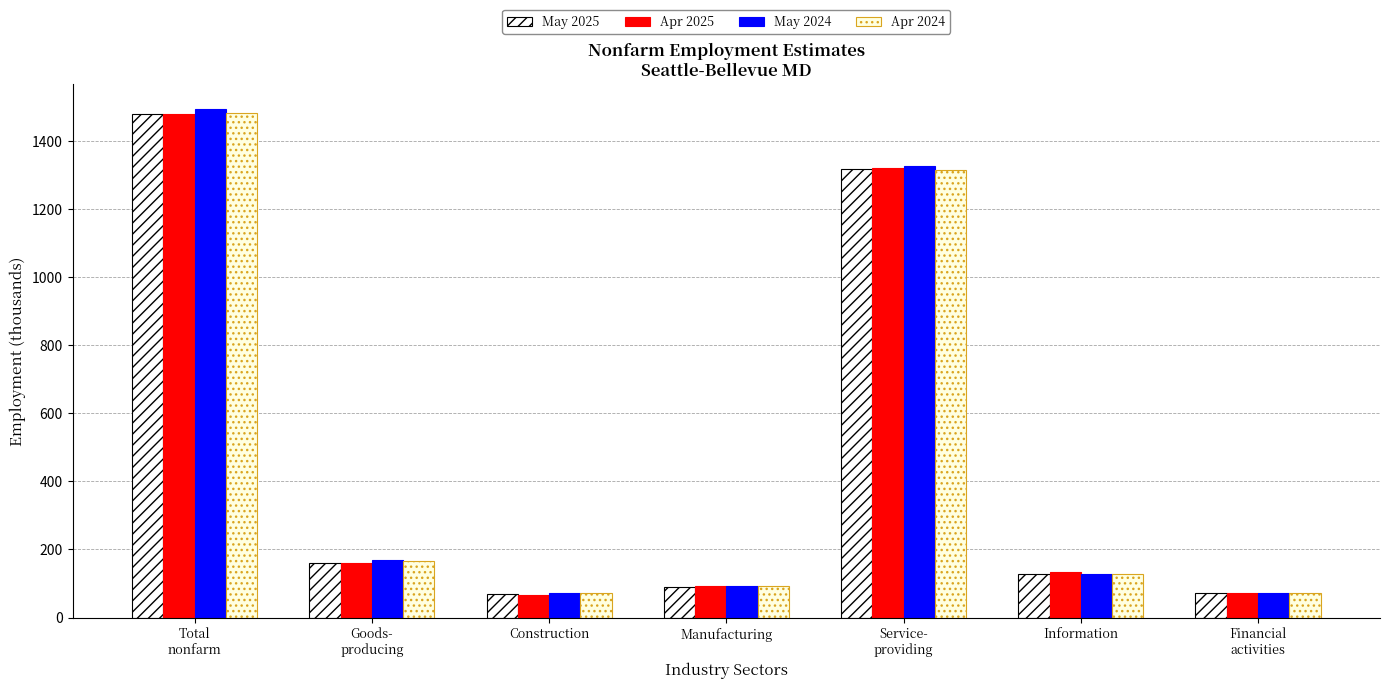

What is the minimum value shown in the chart?

67.3